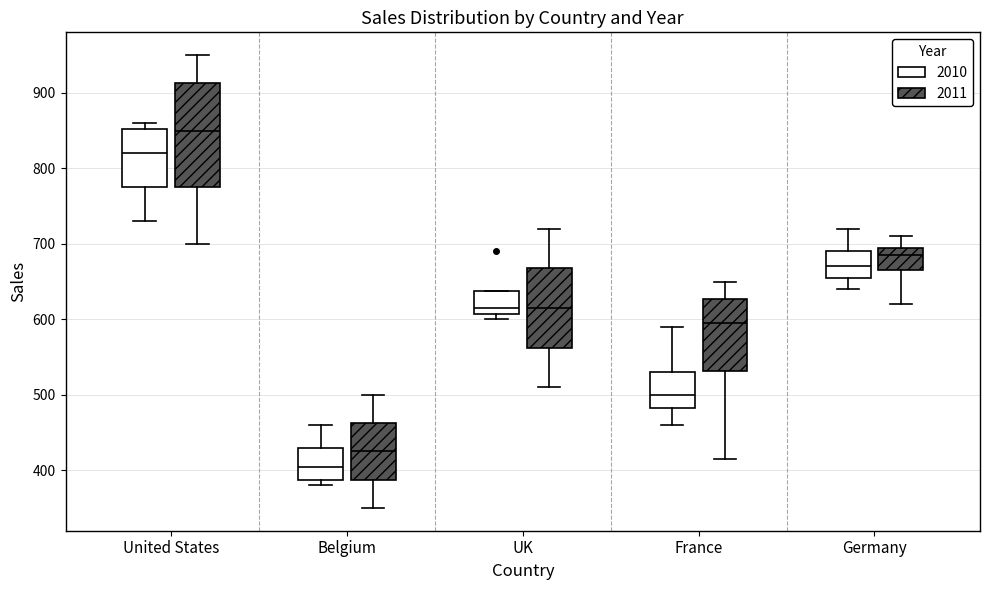

Which box's median line is the lowest?

Belgium (2010)